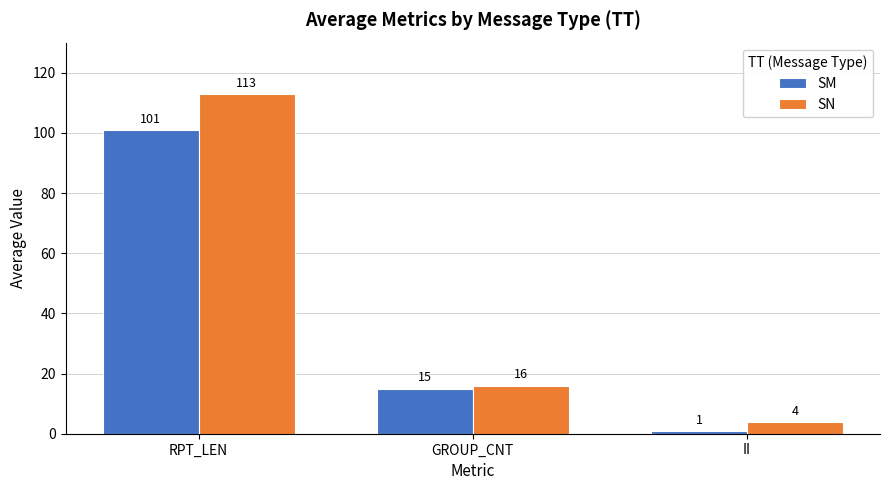

Where does the SN series first go above 16?

RPT_LEN